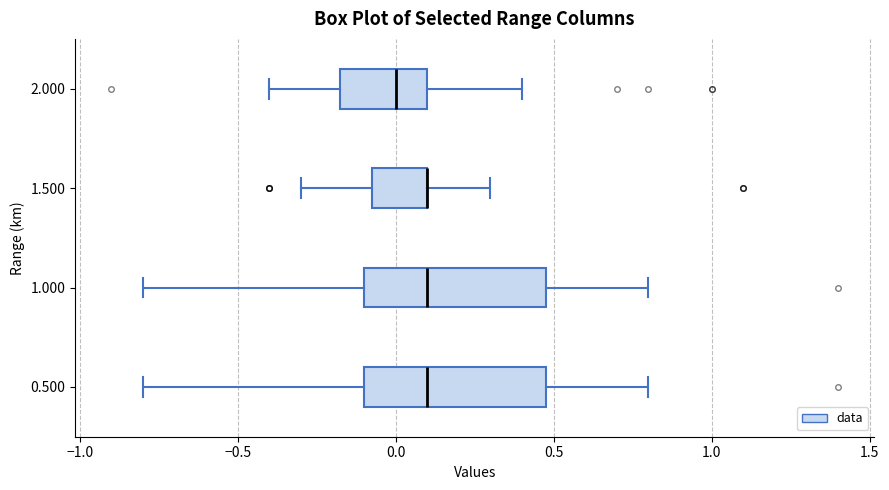

Reading bottom to top, read every box against the x-axis: the position of its median line, the range the box covers, and the ends of its whiskers. The values are not printed on the chart, so give them approximately, as read against the axis.

0.500: median 0.10, box -0.10 to 0.50, whiskers -0.80 to 0.80
1.000: median 0.10, box -0.10 to 0.50, whiskers -0.80 to 0.80
1.500: median 0.10 (drawn on the box's right edge), box -0.05 to 0.10, whiskers -0.30 to 0.30
2.000: median 0.00, box -0.15 to 0.10, whiskers -0.40 to 0.40